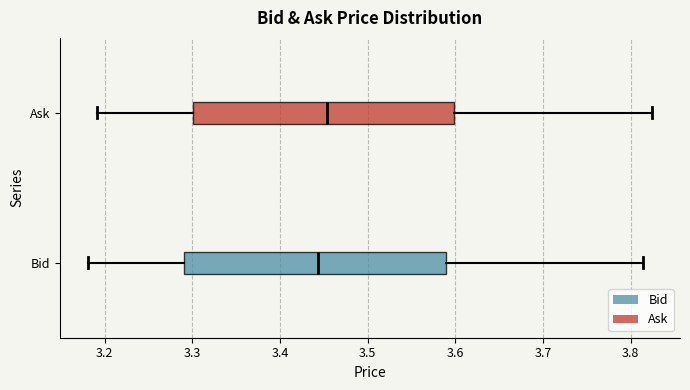

Where does the left whisker of the box for Ask end on the x-axis? The values are not printed on the chart, so give them approximately, as read against the axis.

3.19